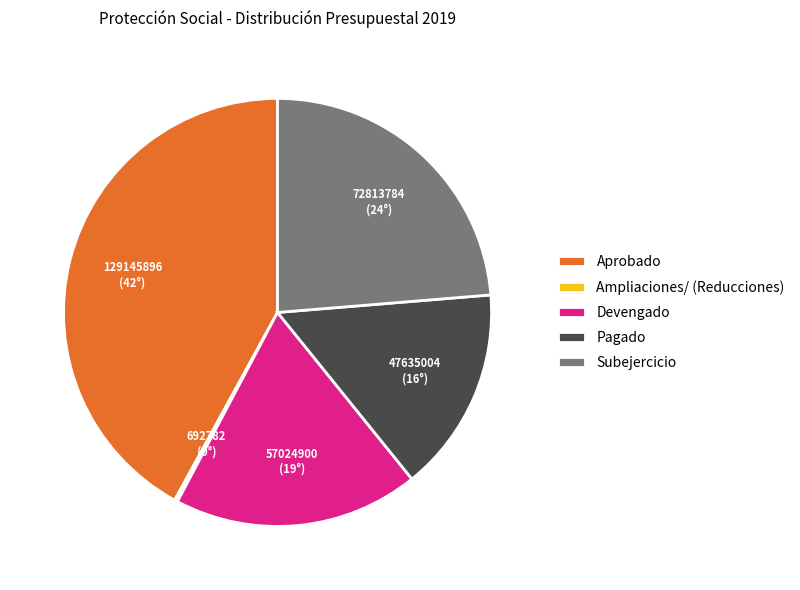

Is the sum of Aprobado and Subejercicio greater than half?

Yes